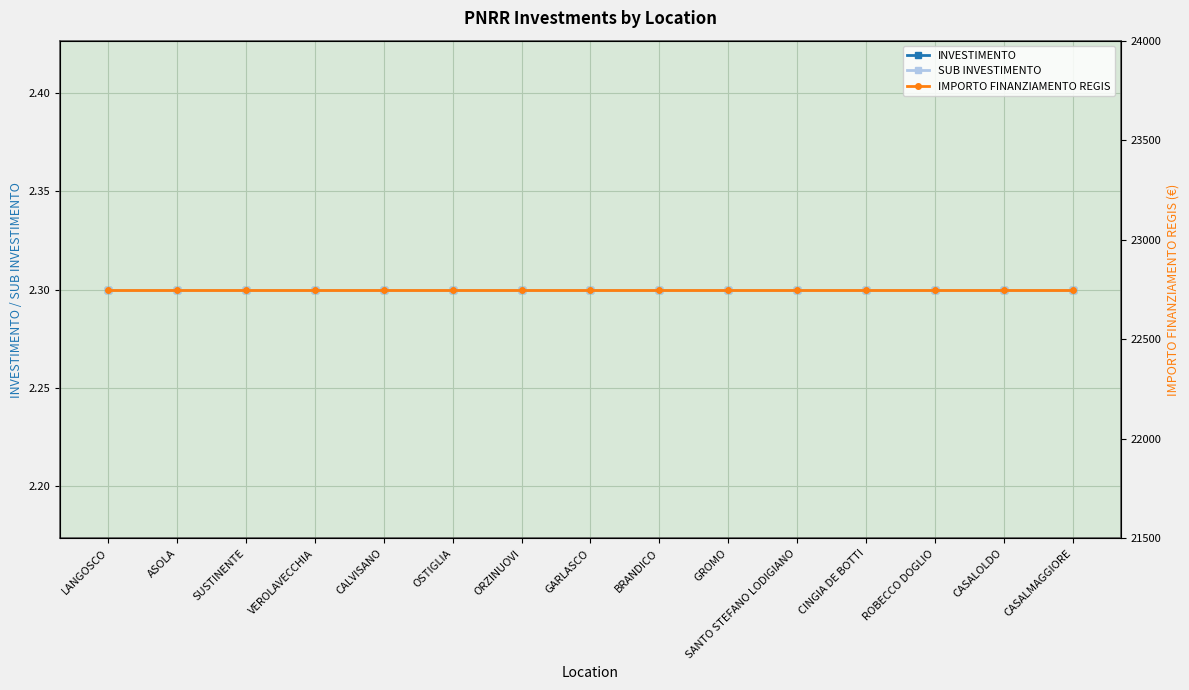

Where is IMPORTO FINANZIAMENTO REGIS nearest to the value 22750?

LANGOSCO